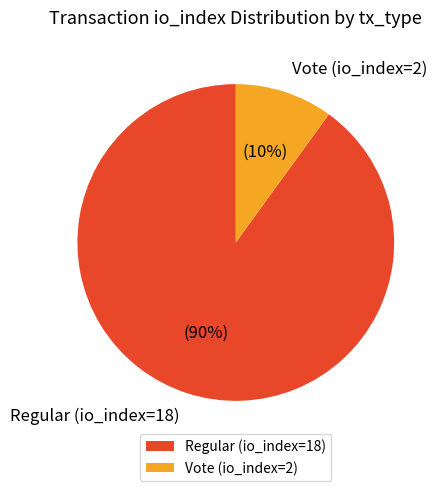

How many slices are in this pie chart?

2